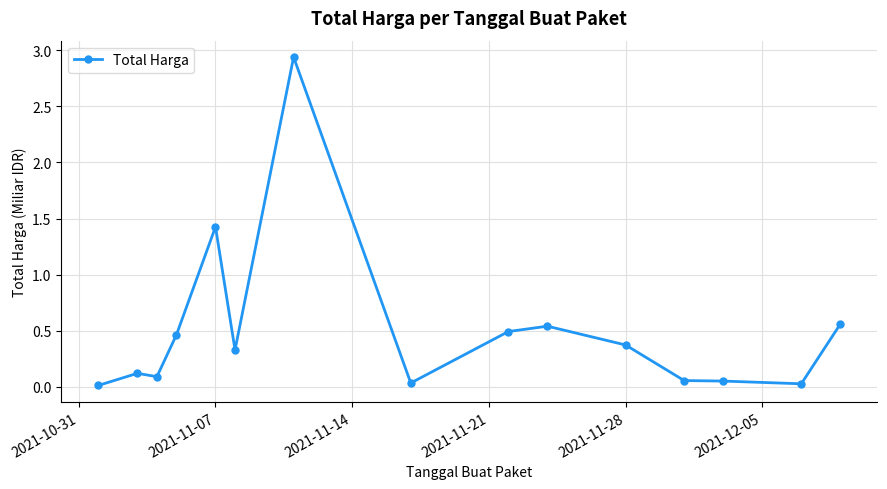

True or false: there are more than 1 points higher than both neighbors.

True